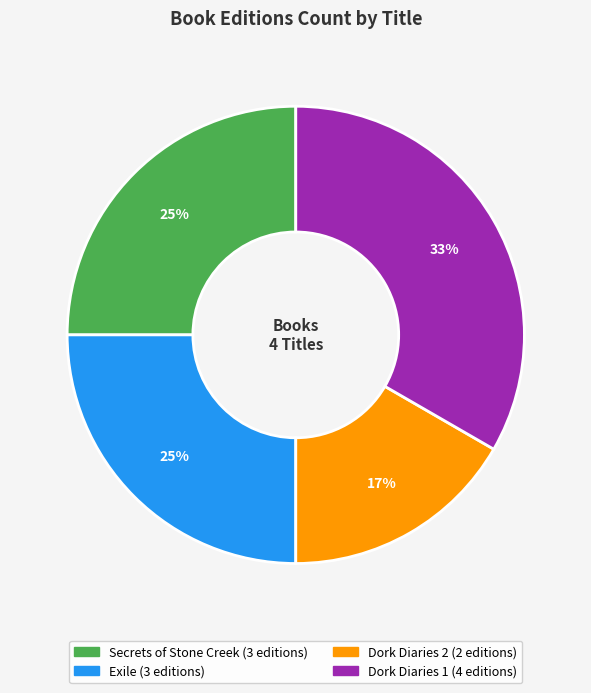

Does any single category account for the majority?

No